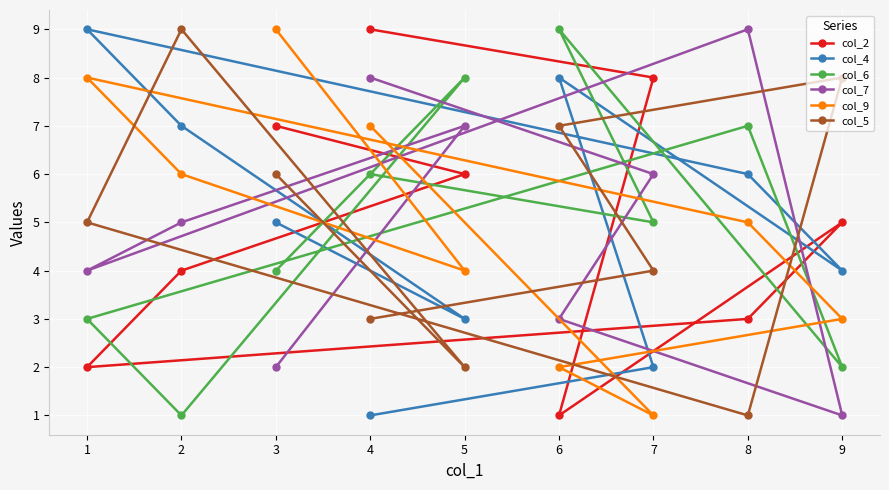

What is the difference between the maximum and minimum values in the col_7 series?

8